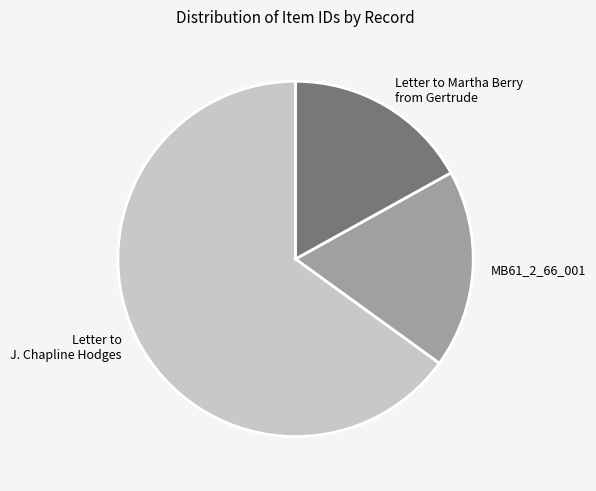

Do Letter to Martha Berry from Gertrude and Letter to J. Chapline Hodges together represent more than half of the pie?

Yes